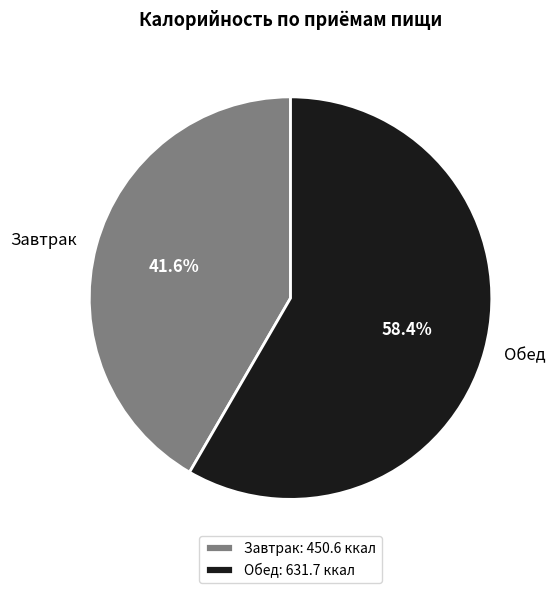

Which has a higher value, Обед or Завтрак?

Обед